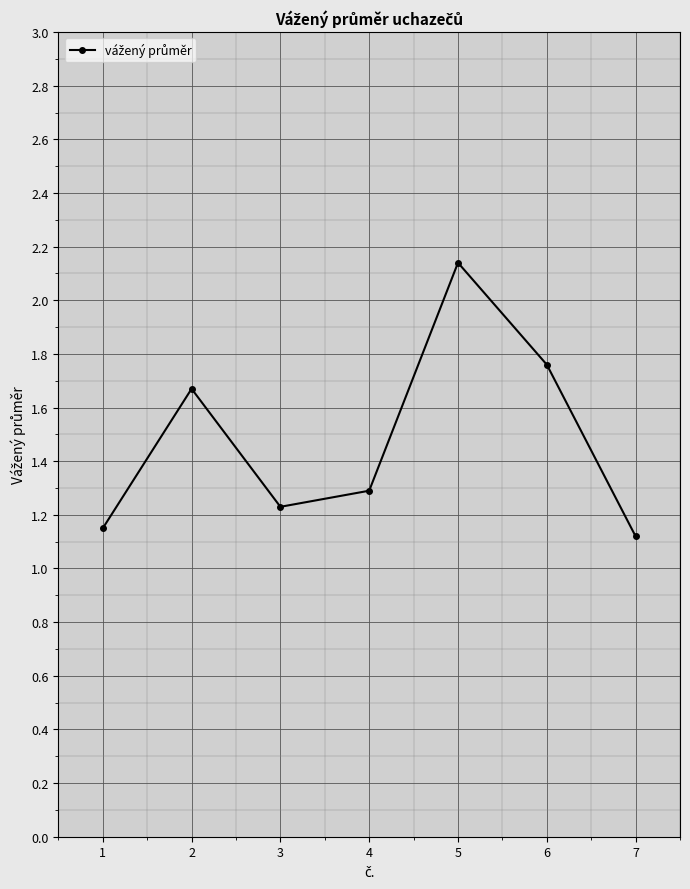

How many interior local peaks (higher than both neighbors) does the data have?

2